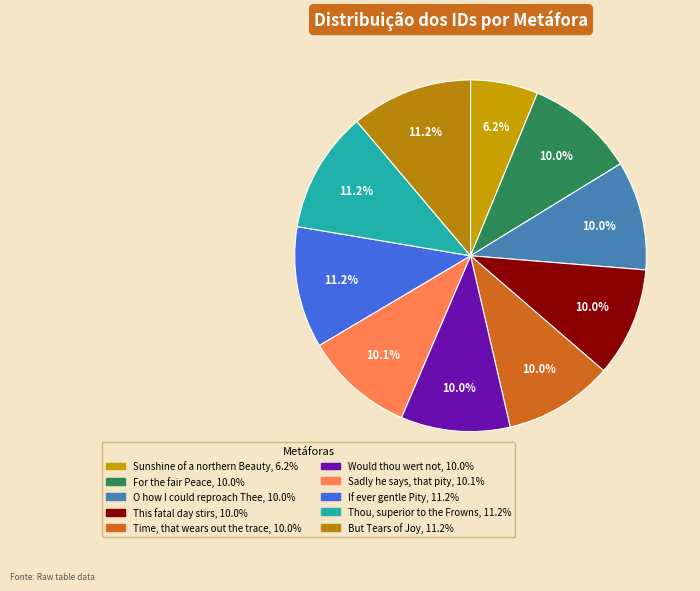

To the nearest percent, what is the difference between the largest and smallest slice percentages?

5%